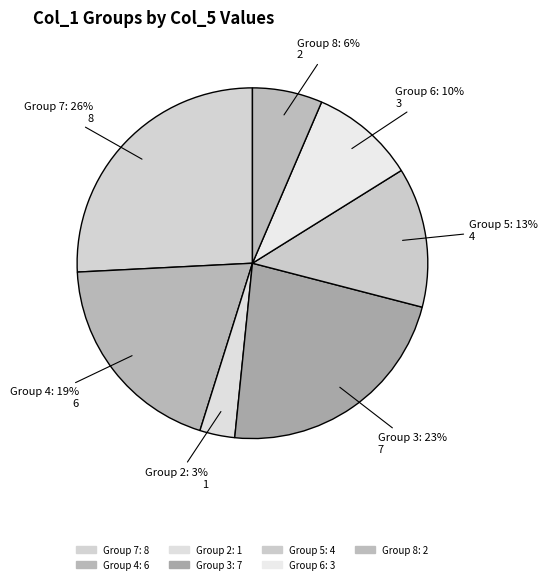

Count the number of slices in the pie.

7